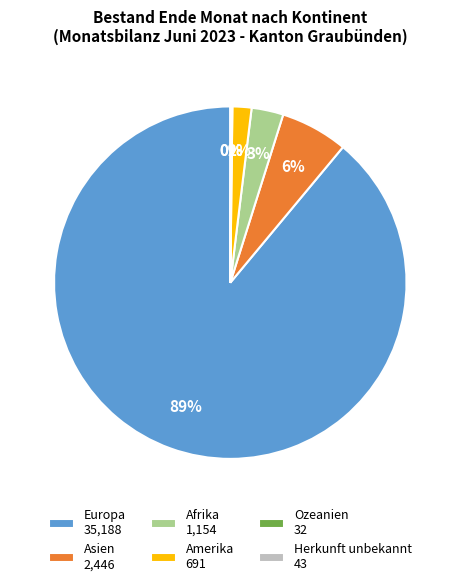

True or false: Asien 2,446 accounts for 6% of the total.

True